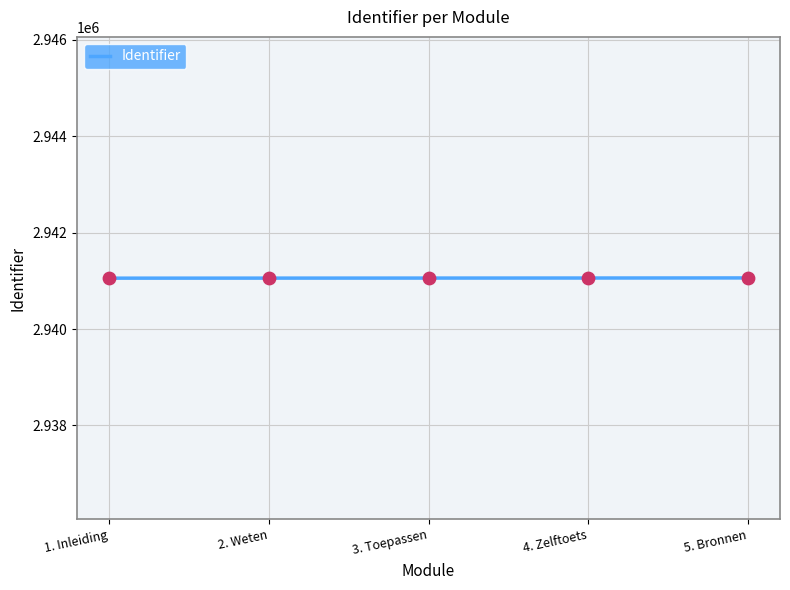

What is the ratio of the value at 2. Weten to the value at 5. Bronnen?

1.0